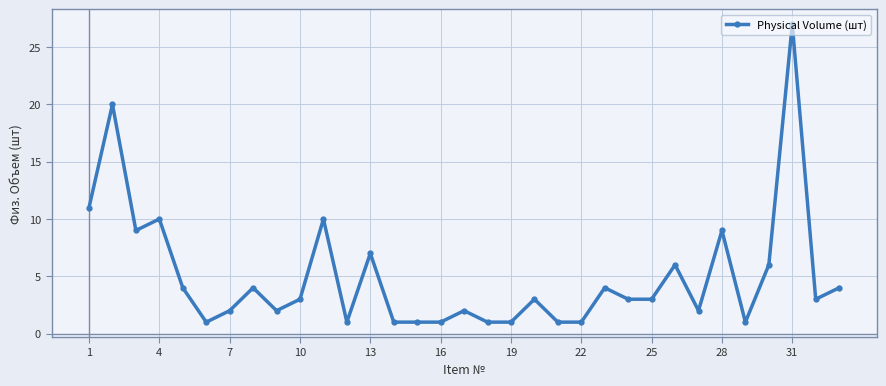

What is the greatest value displayed?

27